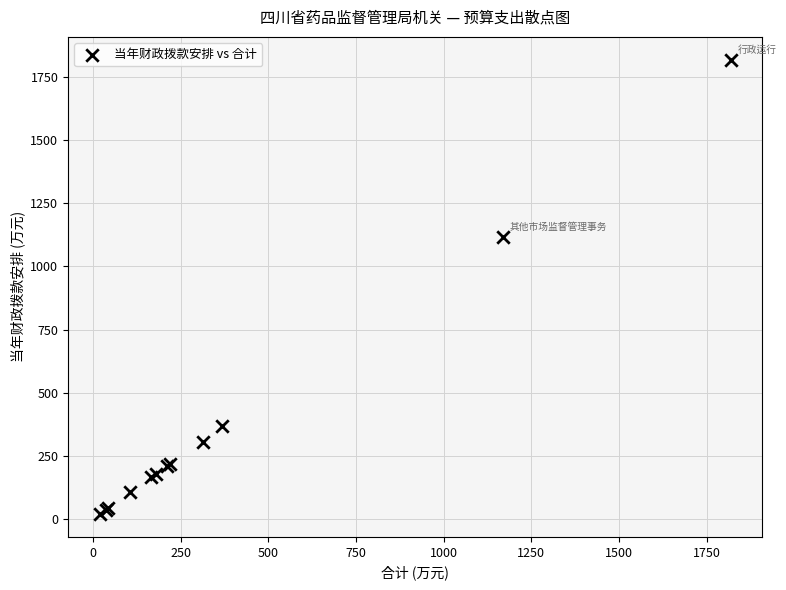

What Y value in the scatter plot is closest to 918?

1115.9